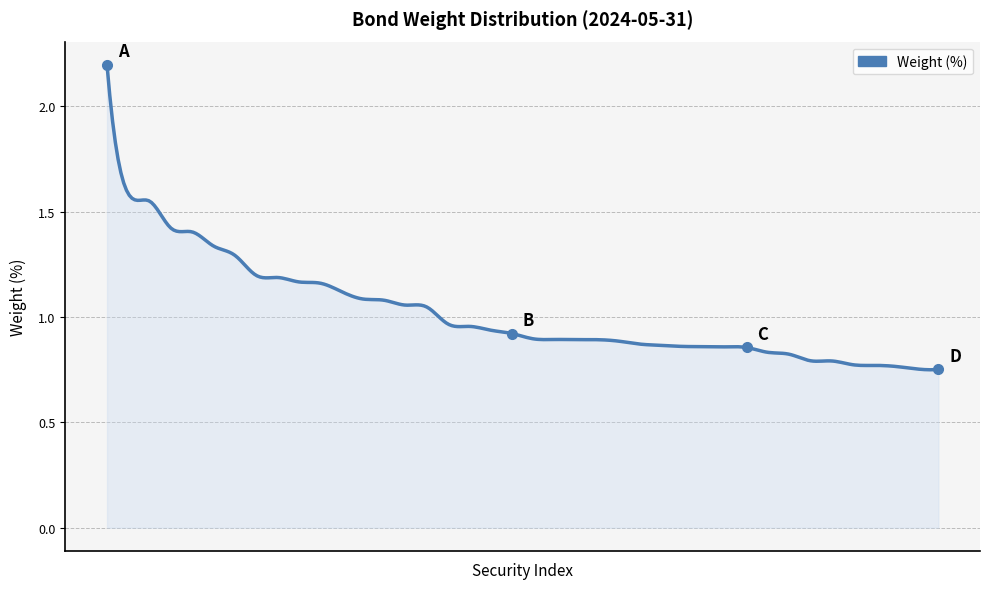

What is the maximum value shown in the chart?

2.2